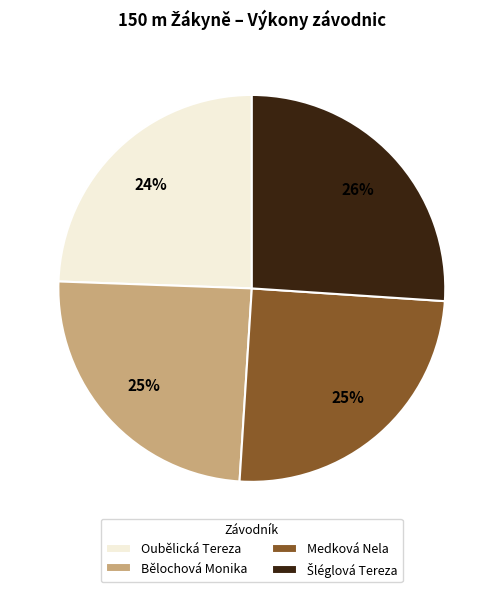

To the nearest percent, what is the combined percentage of Bělochová Monika and Oubělická Tereza?

49%